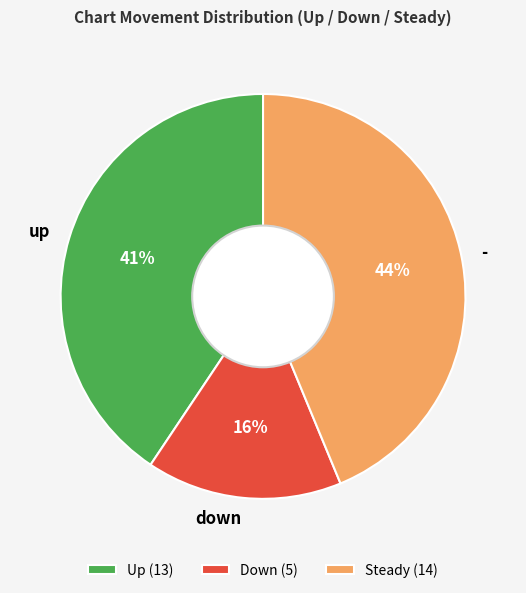

Is it true that up is 41% of the pie?

True